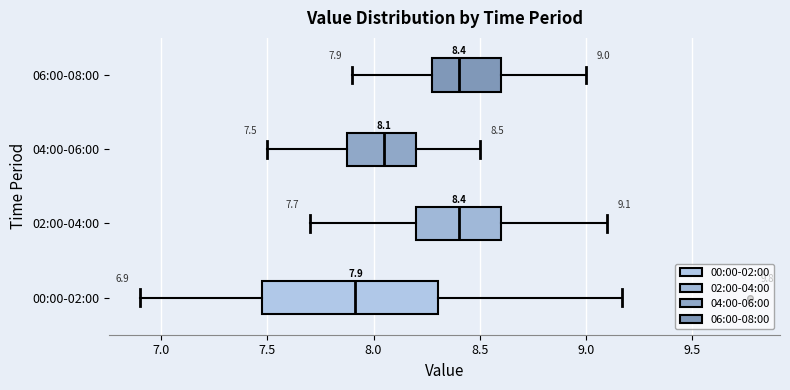

Comparing the boxes themselves (not the whiskers), which one is the widest?

00:00-02:00